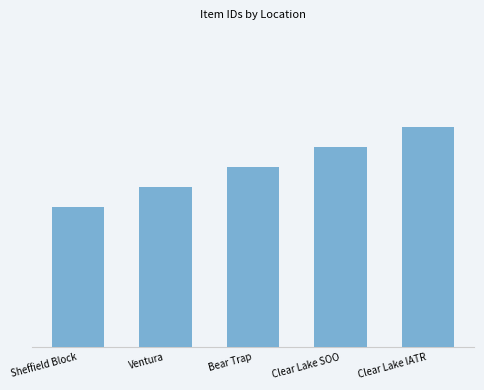

Rank the categories by value from lowest to highest.

Sheffield Block, Ventura, Bear Trap, Clear Lake SOO, Clear Lake IATR